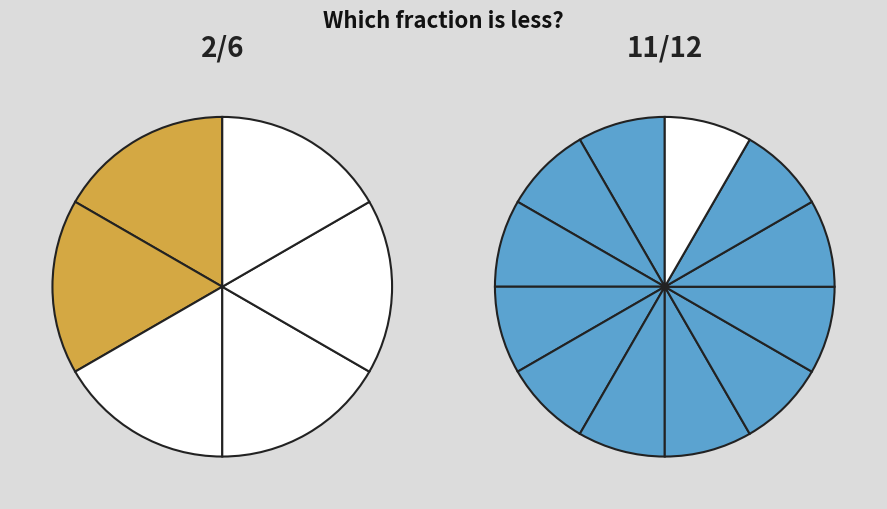

How many slices are in this pie chart?

12